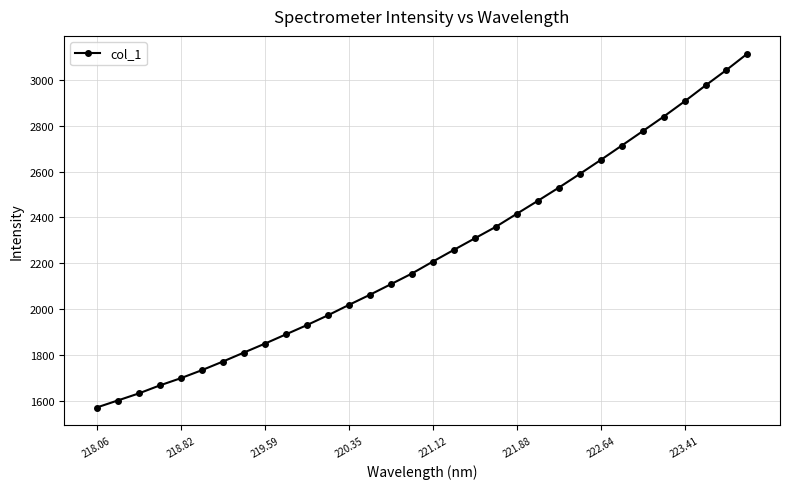

What is the difference between the second highest and second lowest values?

1445.1